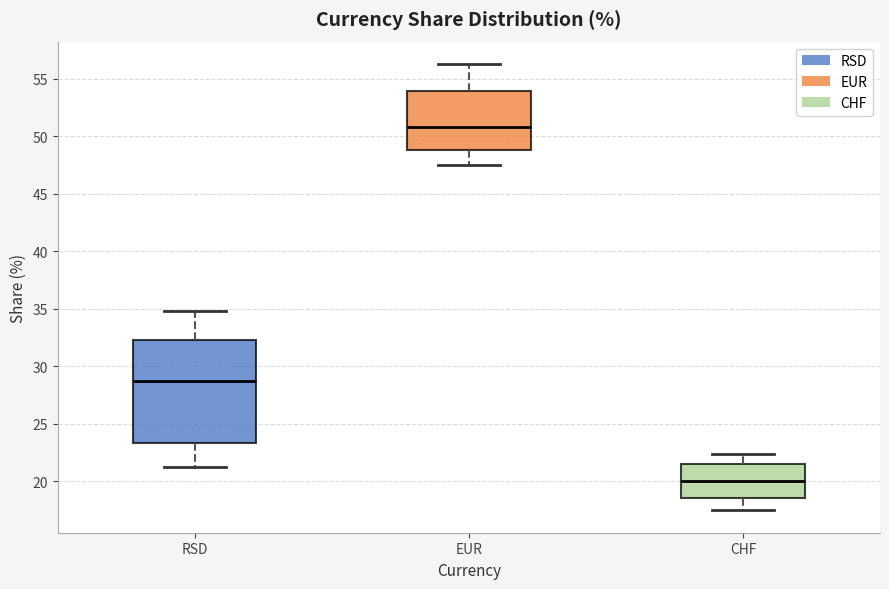

Reading left to right, transcribe this box plot: for each box, give where its median line is, the range the box spans, and where its two whiskers end, as read against the y-axis. The values are not printed on the chart, so give them approximately, as read against the axis.

RSD: median 28.5, box 23.5 to 32.5, whiskers 21.0 to 35.0
EUR: median 51.0, box 49.0 to 54.0, whiskers 47.5 to 56.5
CHF: median 20.0, box 18.5 to 21.5, whiskers 17.5 to 22.5